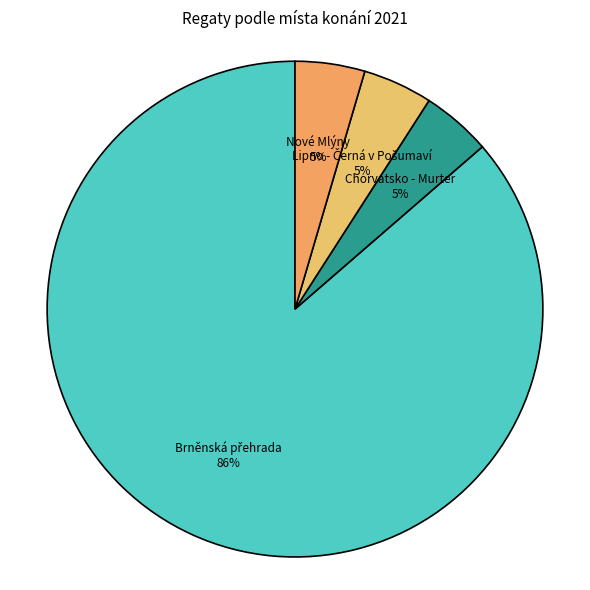

Do Chorvatsko - Murter and Nové Mlýny together represent more than half of the pie?

No